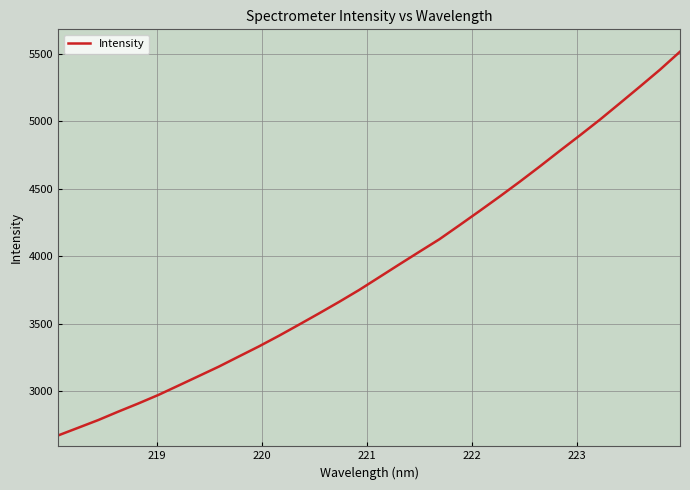

What is the difference between the maximum and minimum values?

2841.3